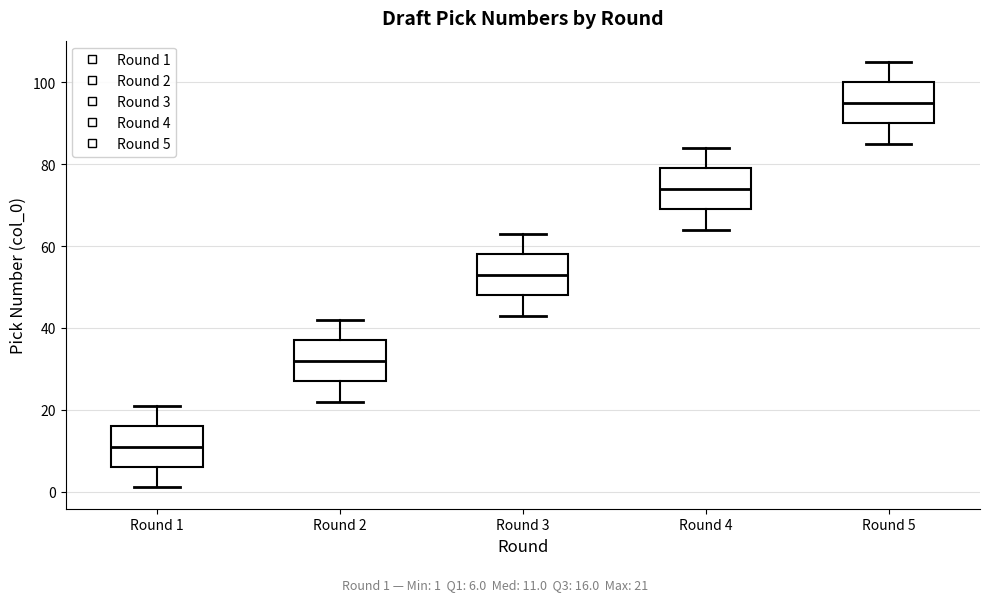

Where does the median line of the box for Round 1 sit on the y-axis? The values are not printed on the chart, so give them approximately, as read against the axis.

12